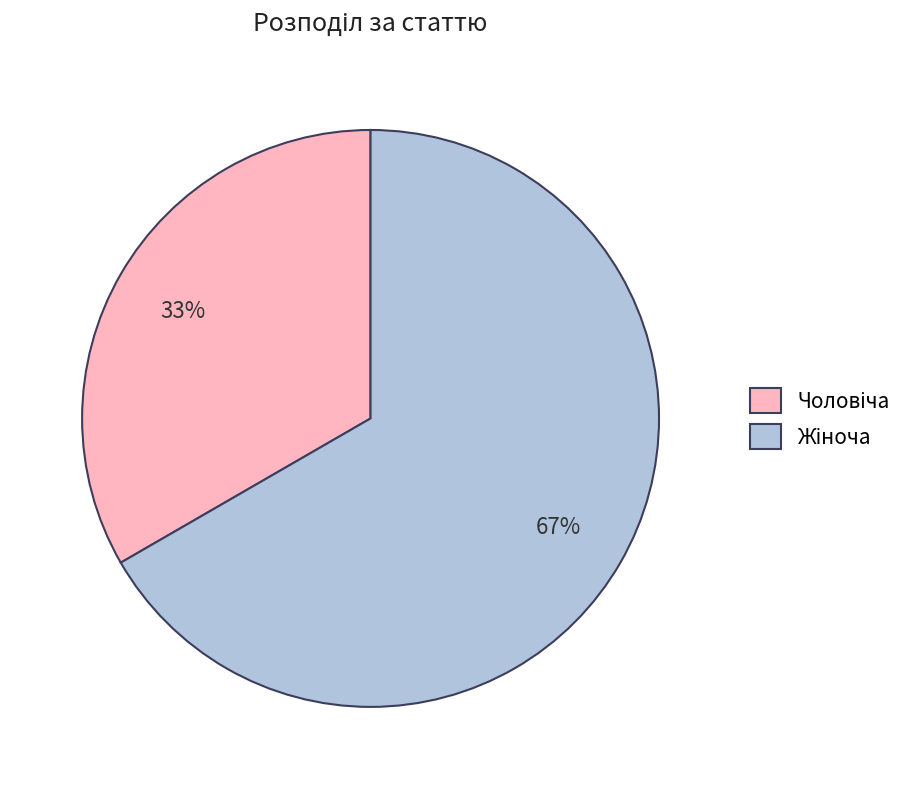

Does any single category account for the majority?

Yes